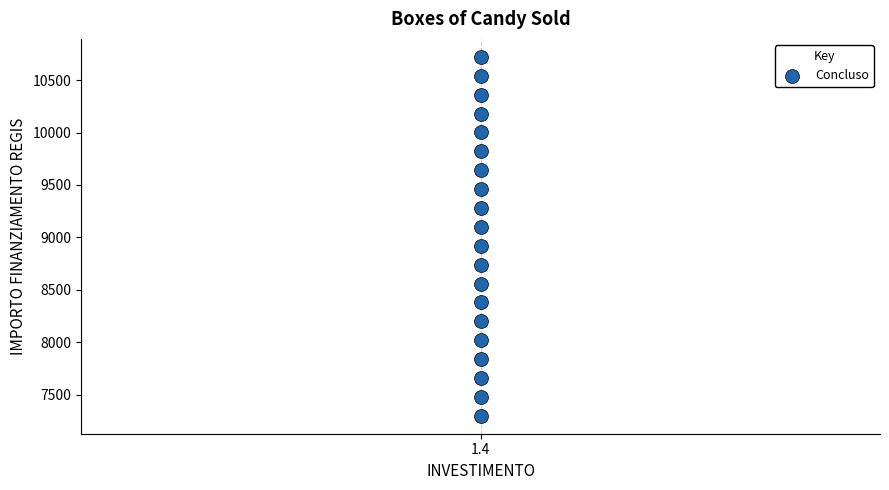

What is the range of Y values (max minus min)?

3420